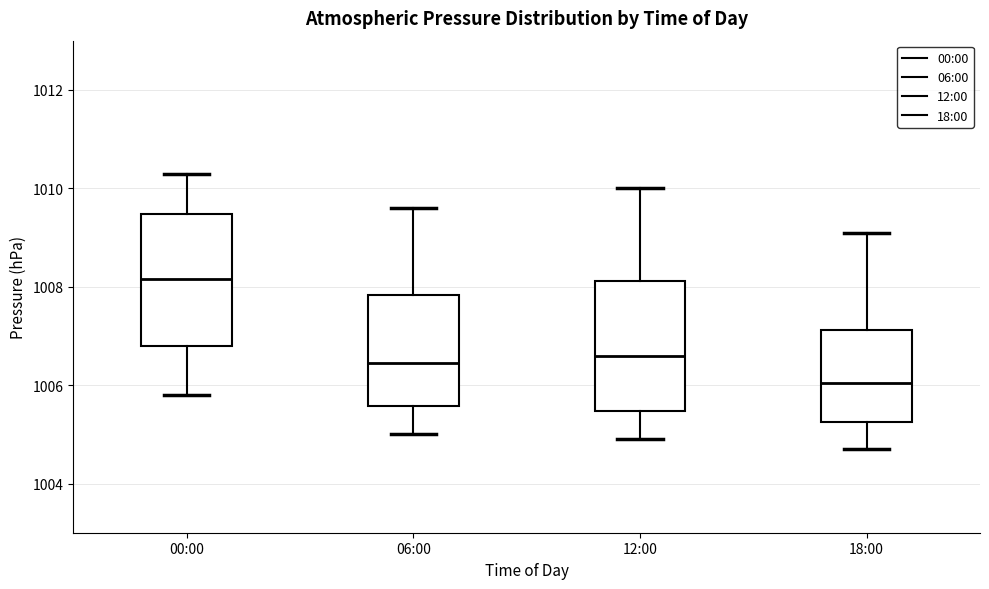

Which box's median line is the lowest?

18:00